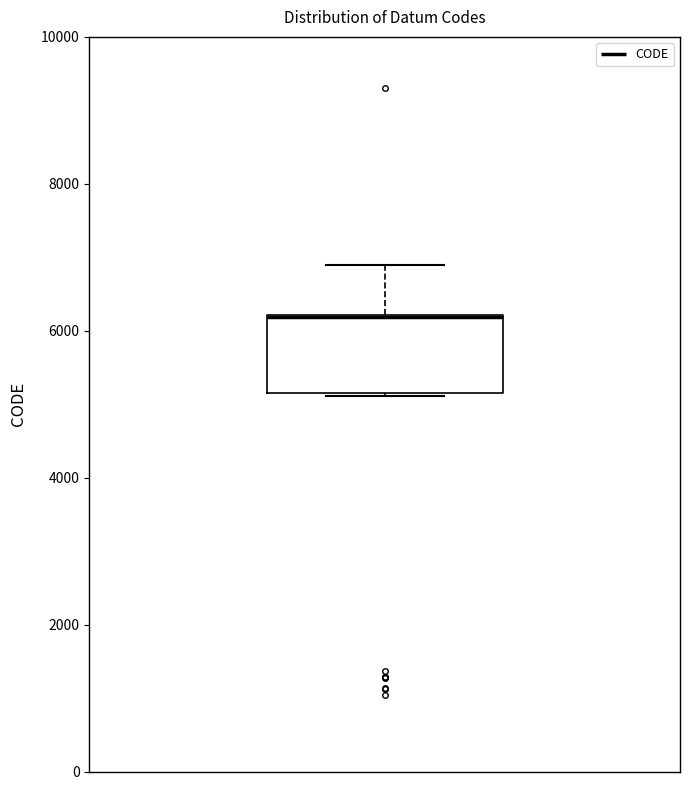

Read this box plot against the y-axis: the position of the median line, the range covered by the box, and the ends of both whiskers. The values are not printed on the chart, so give them approximately, as read against the axis.

median 6200 (drawn on the box's upper edge), box 5200 to 6200, whiskers 5200 to 7000